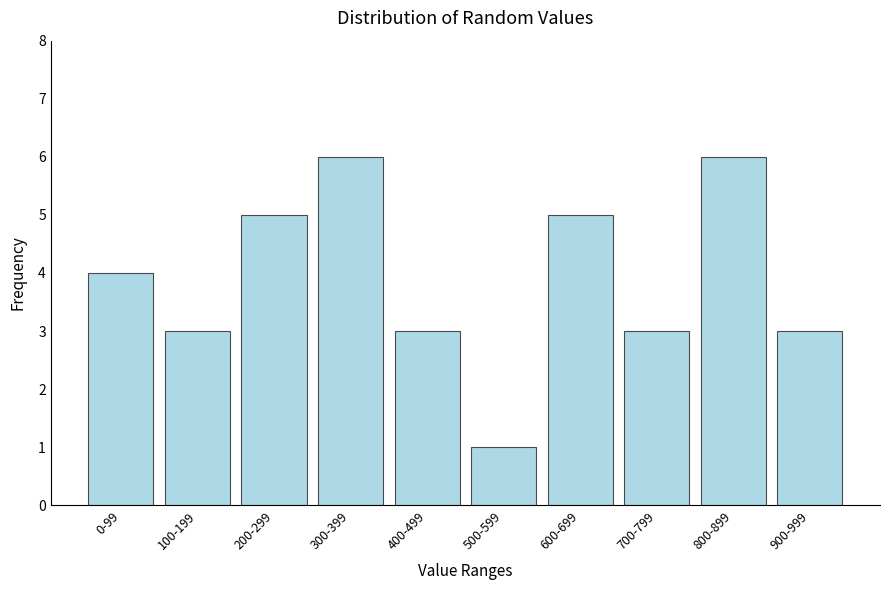

Reading left to right, what are all the values shown in this chart?

0-99=4	100-199=3	200-299=5	300-399=6	400-499=3	500-599=1	600-699=5	700-799=3	800-899=6	900-999=3